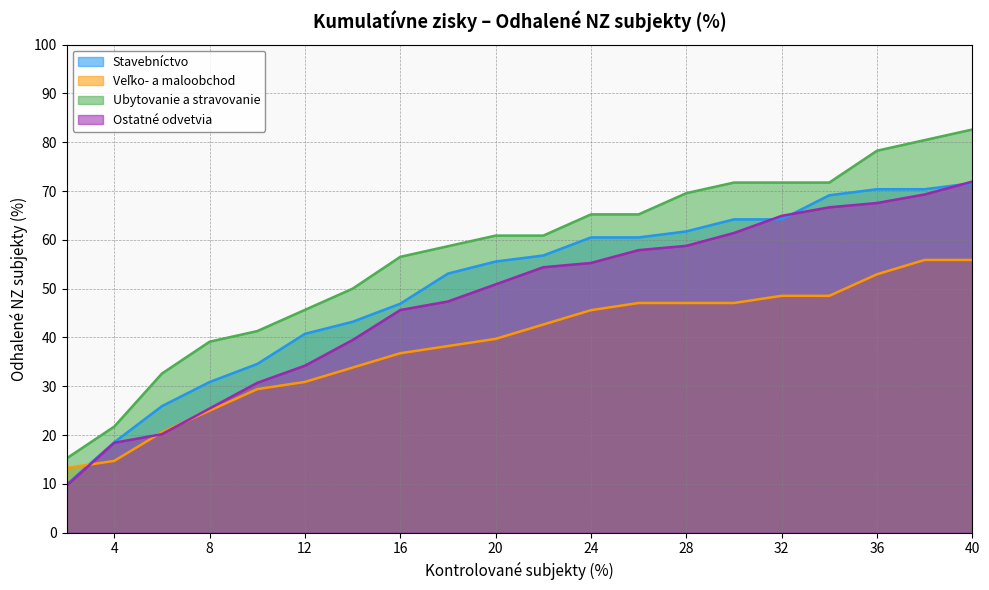

What are all the series names shown in the legend?

Stavebníctvo, Veľko- a maloobchod, Ubytovanie a stravovanie, Ostatné odvetvia